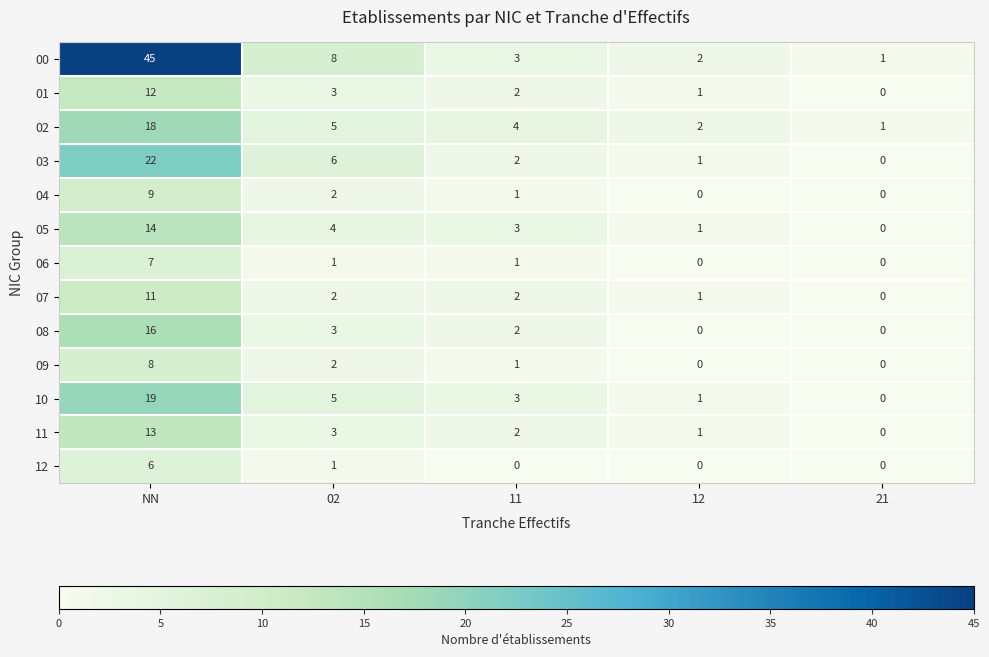

The 08 series shows 0 at 21. True or false?

True